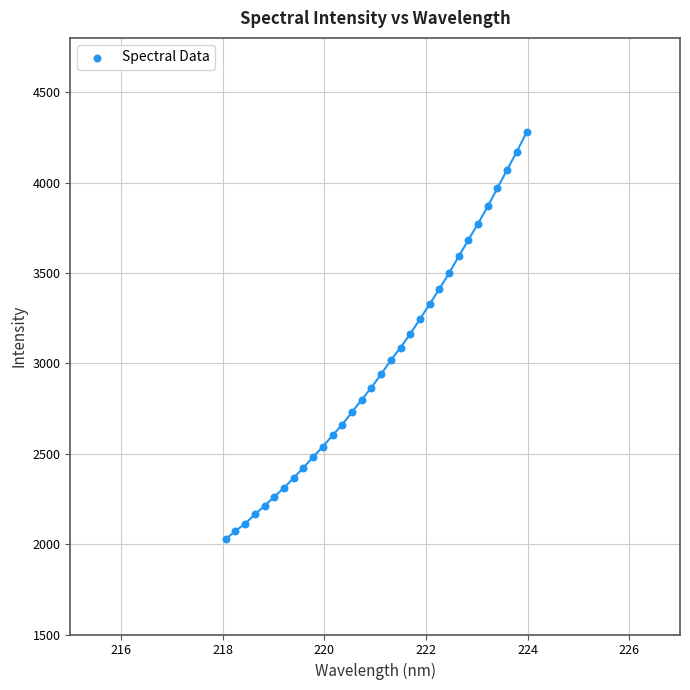

What is the range of Y values (max minus min)?

2251.5